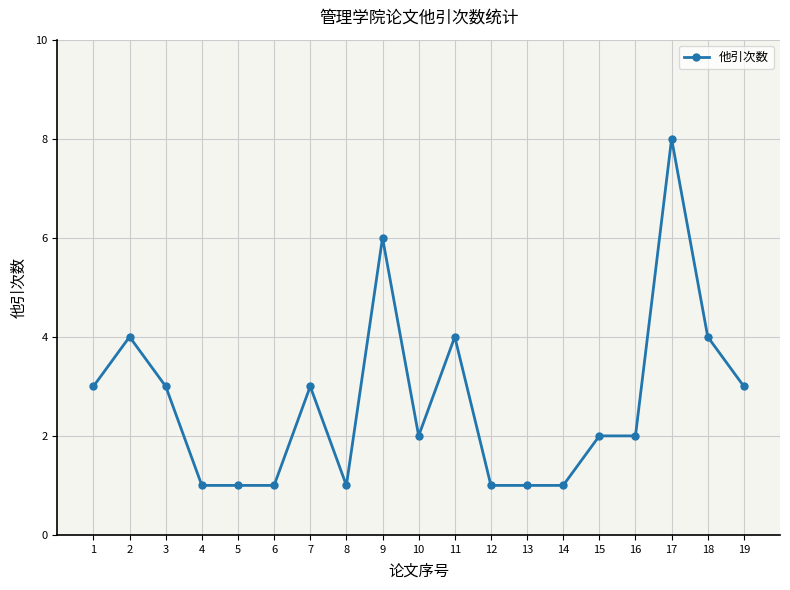

How many values are between 1 and 4?

17